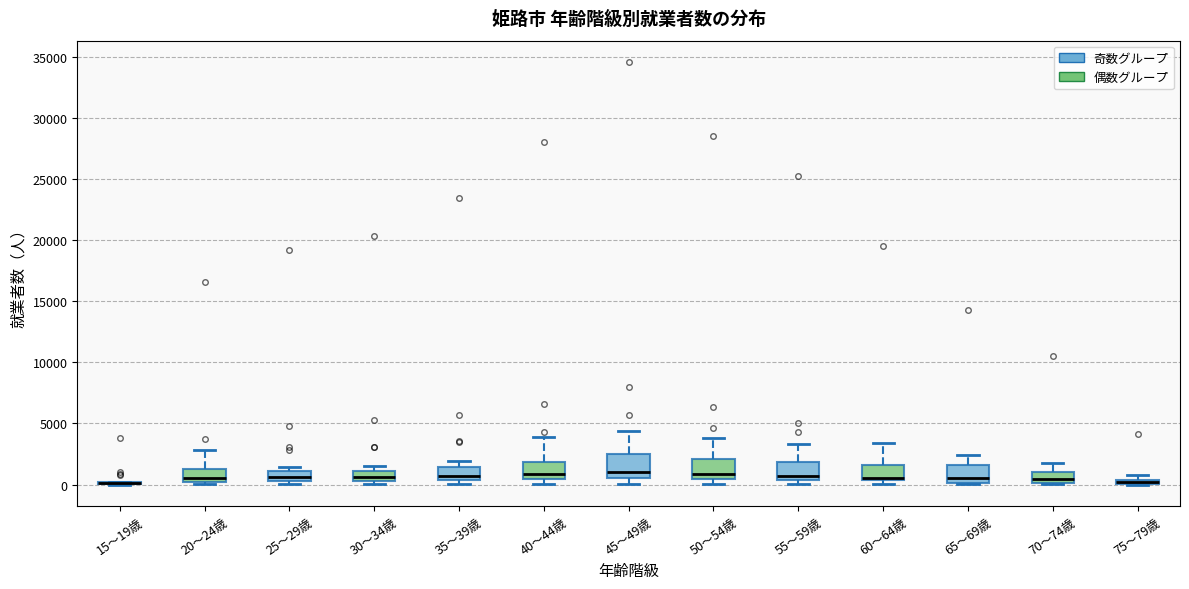

Where is the upper edge of the box for 65～69歳 on the y-axis? The values are not printed on the chart, so give them approximately, as read against the axis.

1500